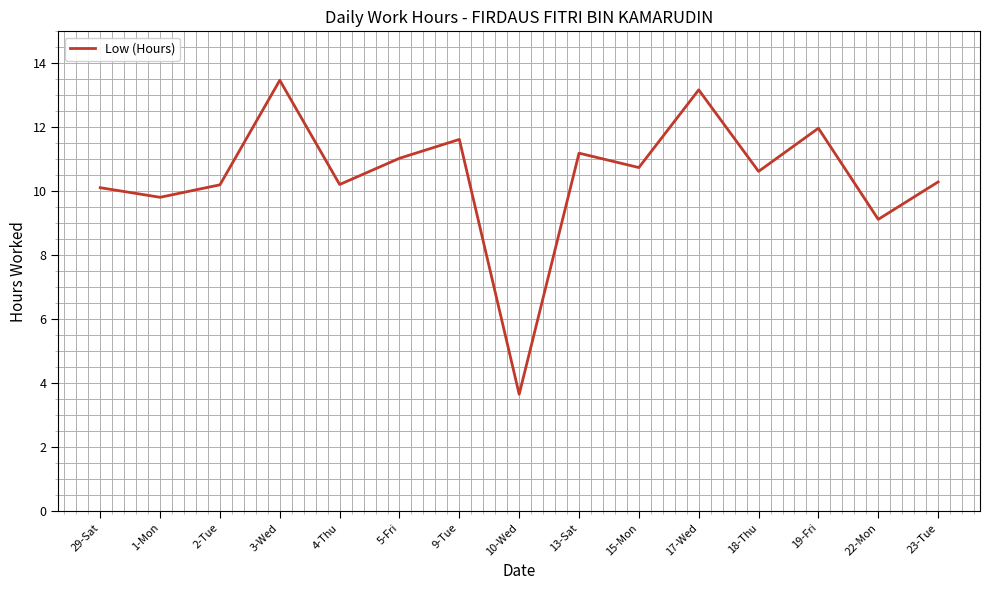

Count the number of values greater than 10.

12